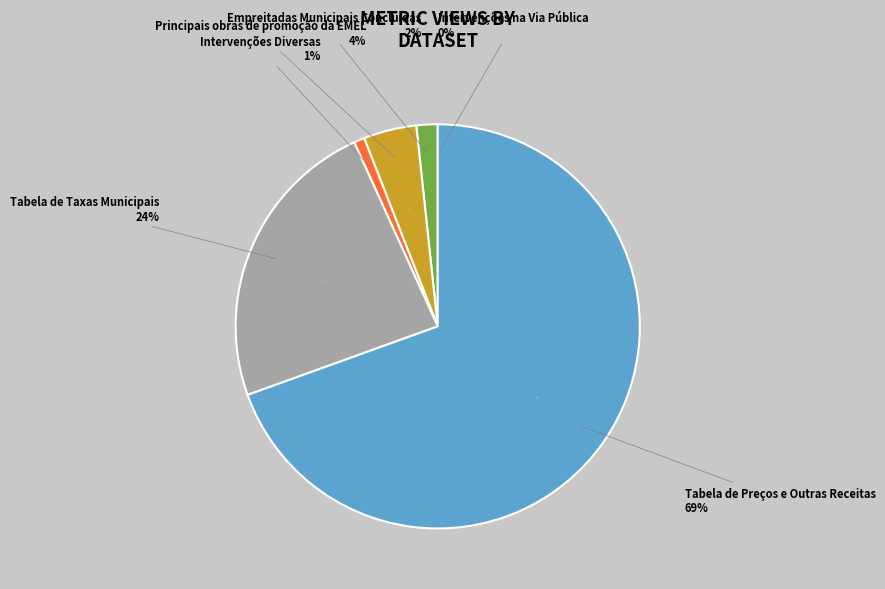

What is the change in value from Intervenções na Via Pública to Principais obras de promoção da EMEL?

+5